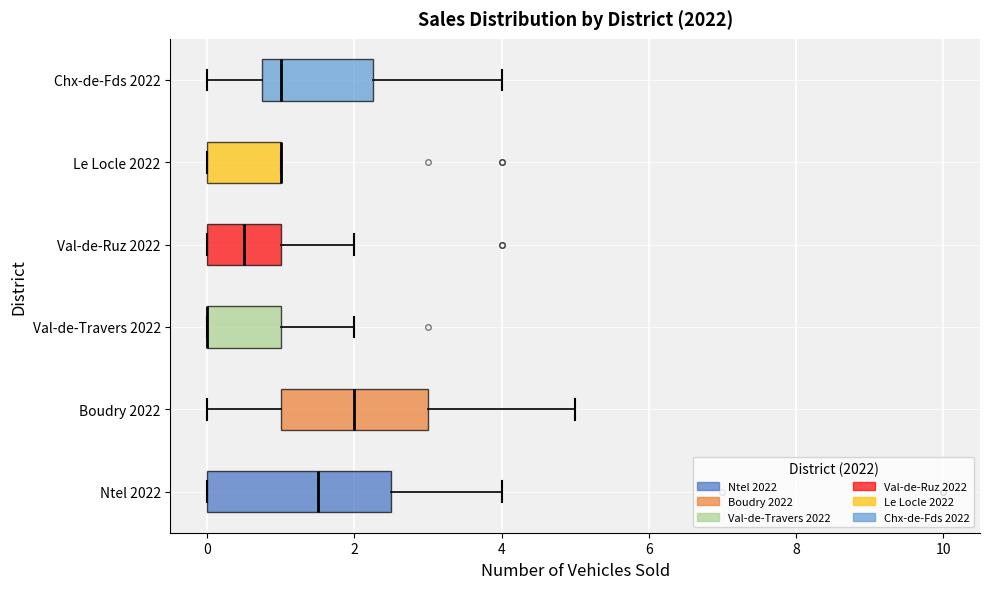

Which box is the widest, from its left edge to its right edge?

Ntel 2022